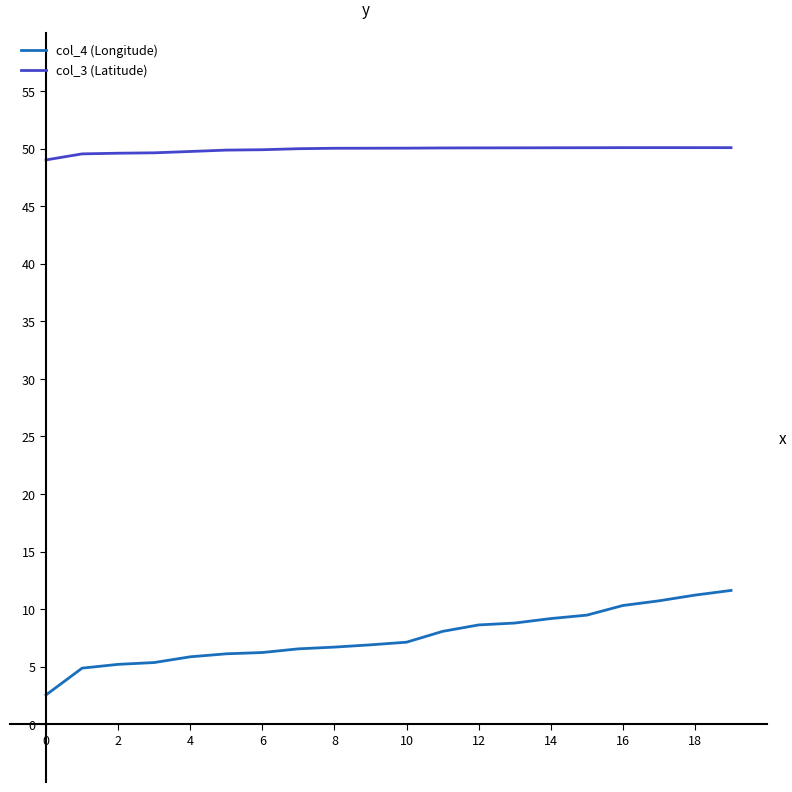

Which series has the largest range (max minus min)?

col_4 (Longitude)